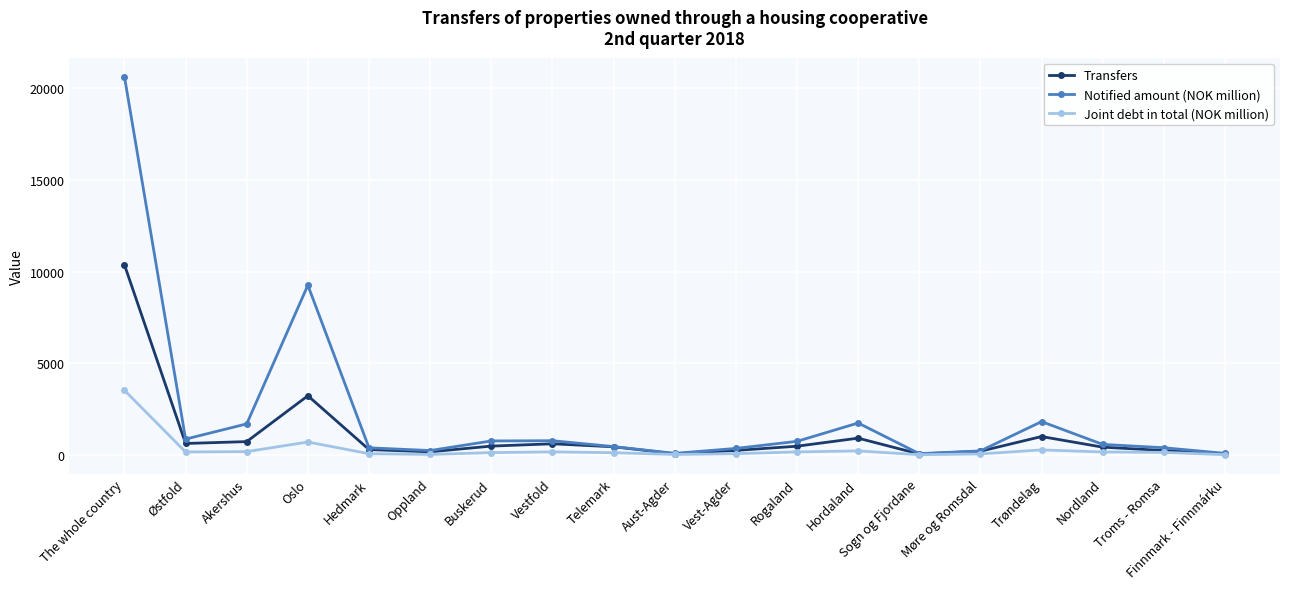

What position from the left is Østfold?

2